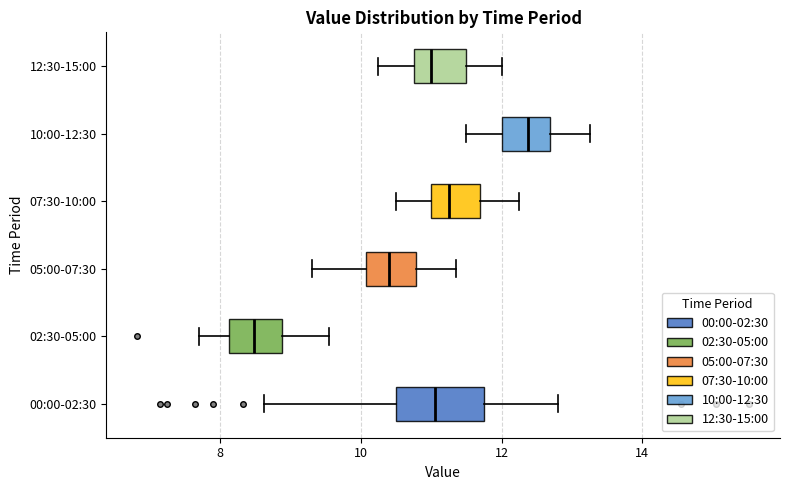

Reading bottom to top, read every box against the x-axis: the position of its median line, the range the box covers, and the ends of its whiskers. The values are not printed on the chart, so give them approximately, as read against the axis.

00:00-02:30: median 11.0, box 10.4 to 11.8, whiskers 8.6 to 12.8
02:30-05:00: median 8.4, box 8.2 to 8.8, whiskers 7.8 to 9.6
05:00-07:30: median 10.4, box 10.0 to 10.8, whiskers 9.4 to 11.4
07:30-10:00: median 11.2, box 11.0 to 11.6, whiskers 10.6 to 12.2
10:00-12:30: median 12.4, box 12.0 to 12.6, whiskers 11.6 to 13.2
12:30-15:00: median 11.0, box 10.8 to 11.6, whiskers 10.2 to 12.0